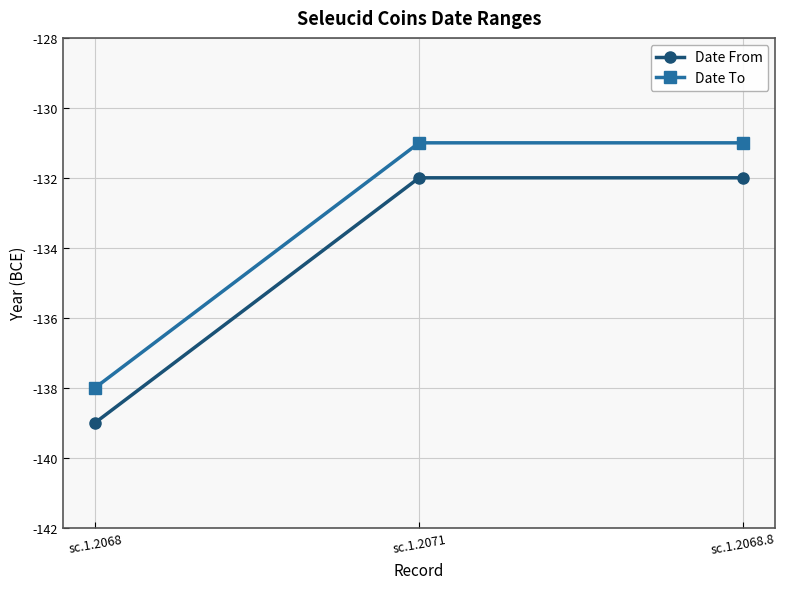

The Date From series shows -172 at sc.1.2068.8. True or false?

False